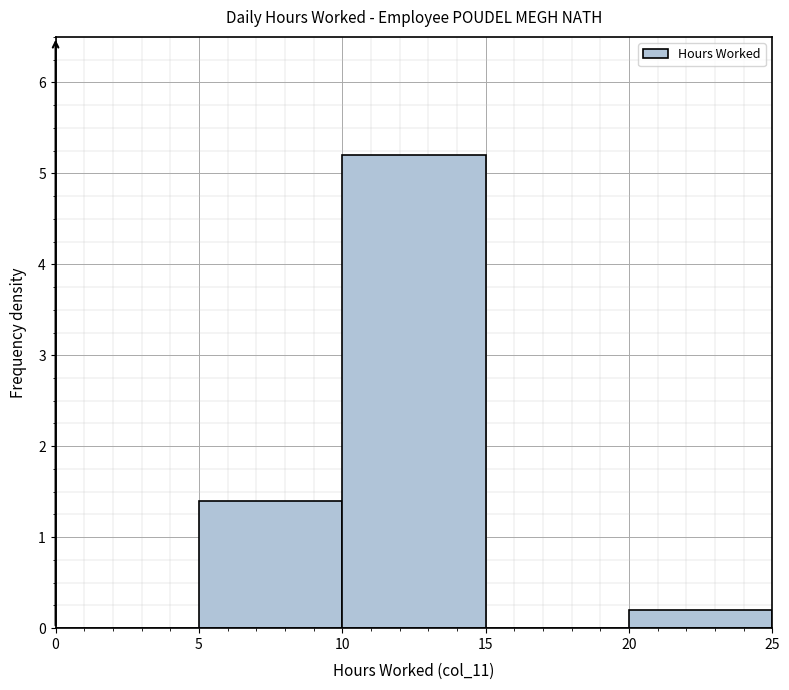

Reading left to right, transcribe this chart: for each bar, give the range it covers on the x-axis and its height. The values are not printed on the chart, so give them approximately, as read against the axis.

0 to 5: 0
5 to 10: 1.4
10 to 15: 5.2
15 to 20: 0
20 to 25: 0.2